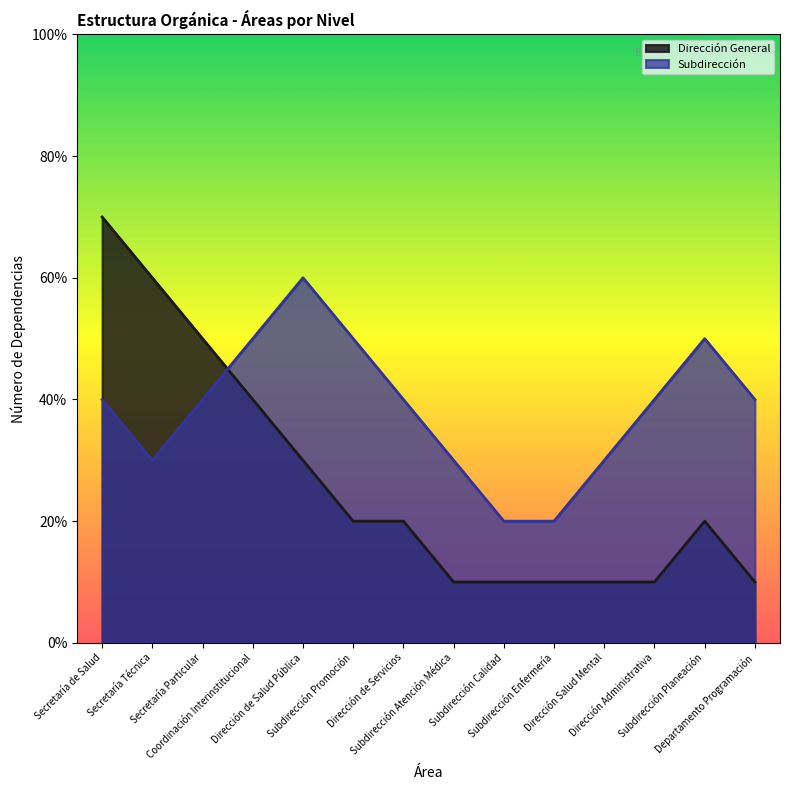

What is the difference between the maximum and minimum values in the Dirección General series?

6